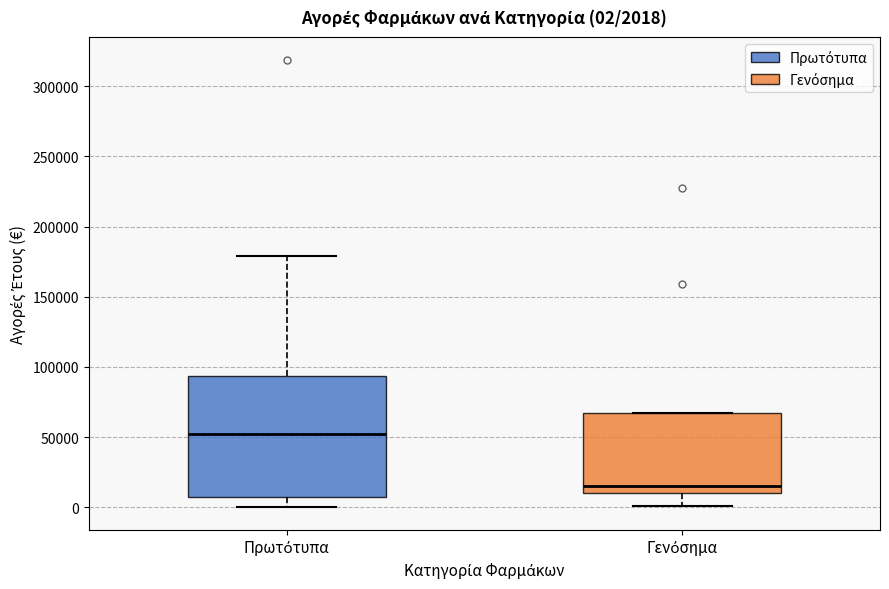

Which box's median line is the lowest?

Γενόσημα